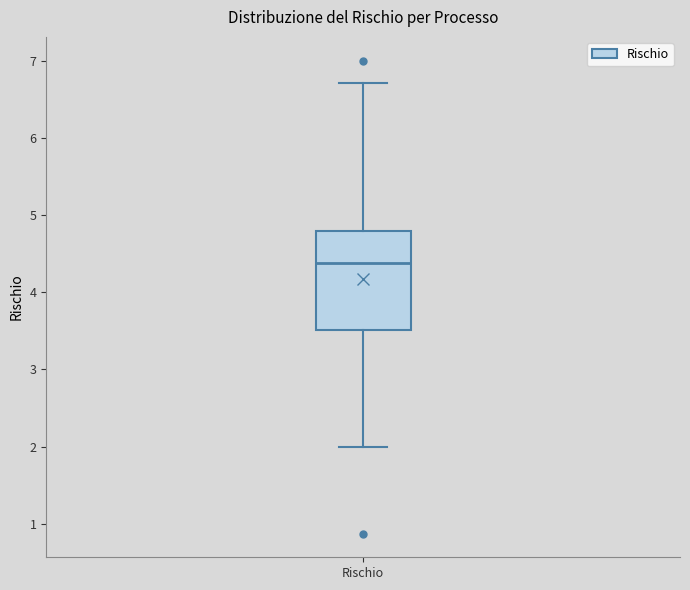

Read this box plot against the y-axis: the position of the median line, the range covered by the box, and the ends of both whiskers. The values are not printed on the chart, so give them approximately, as read against the axis.

median 4.4, box 3.5 to 4.8, whiskers 2.0 to 6.7